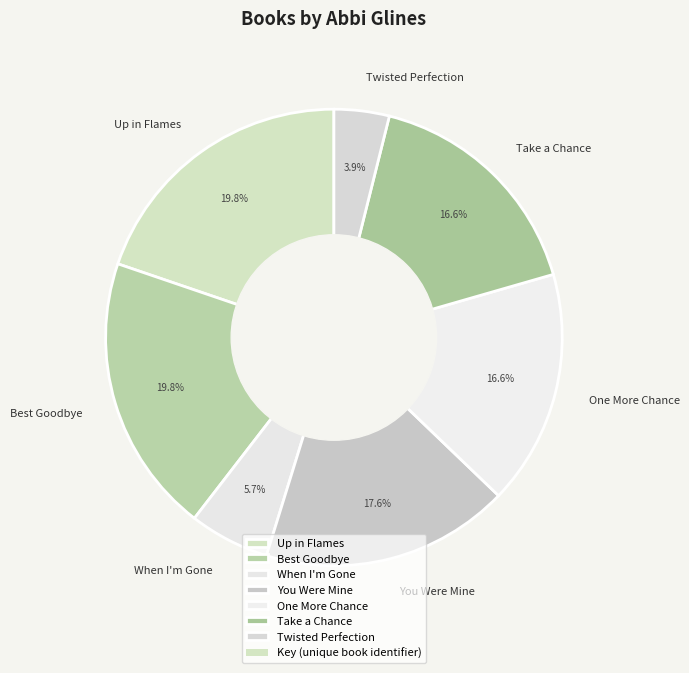

Which has a higher value, Best Goodbye or Twisted Perfection?

Best Goodbye